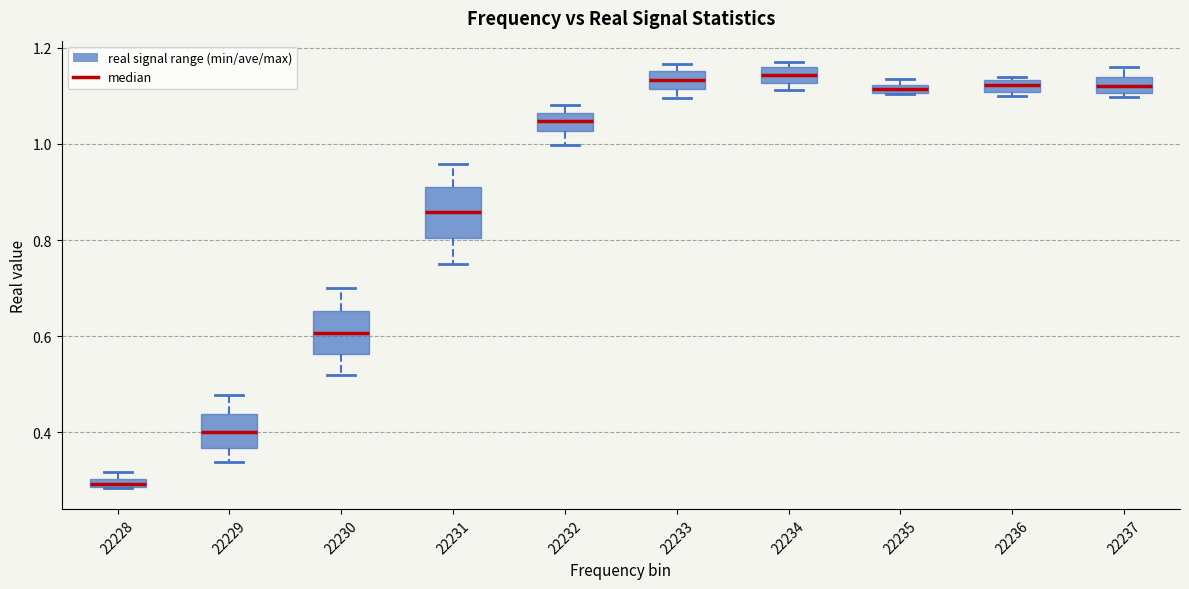

Where does the upper whisker of the box at x = 22237 end on the y-axis? The values are not printed on the chart, so give them approximately, as read against the axis.

1.16